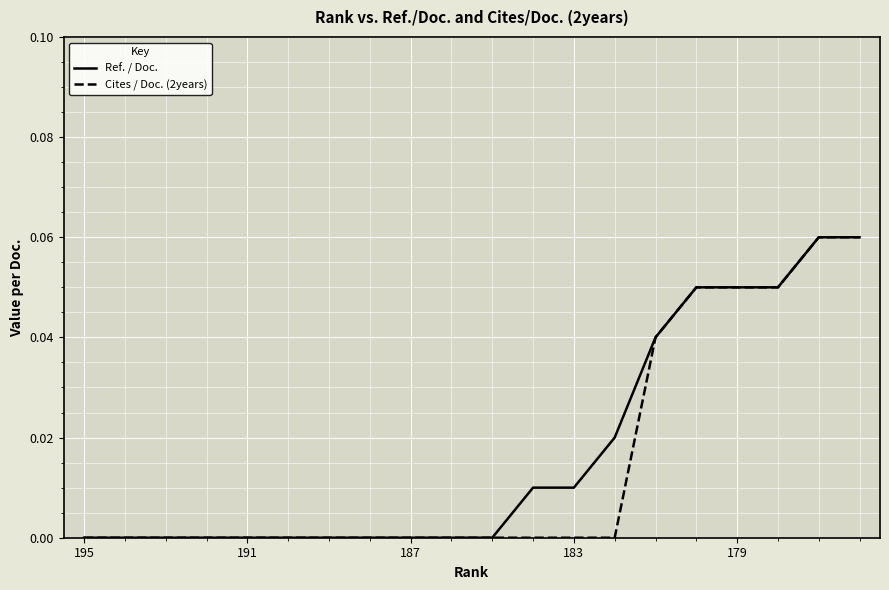

What is the difference between the maximum and minimum values in the Cites / Doc. (2years) series?

0.1